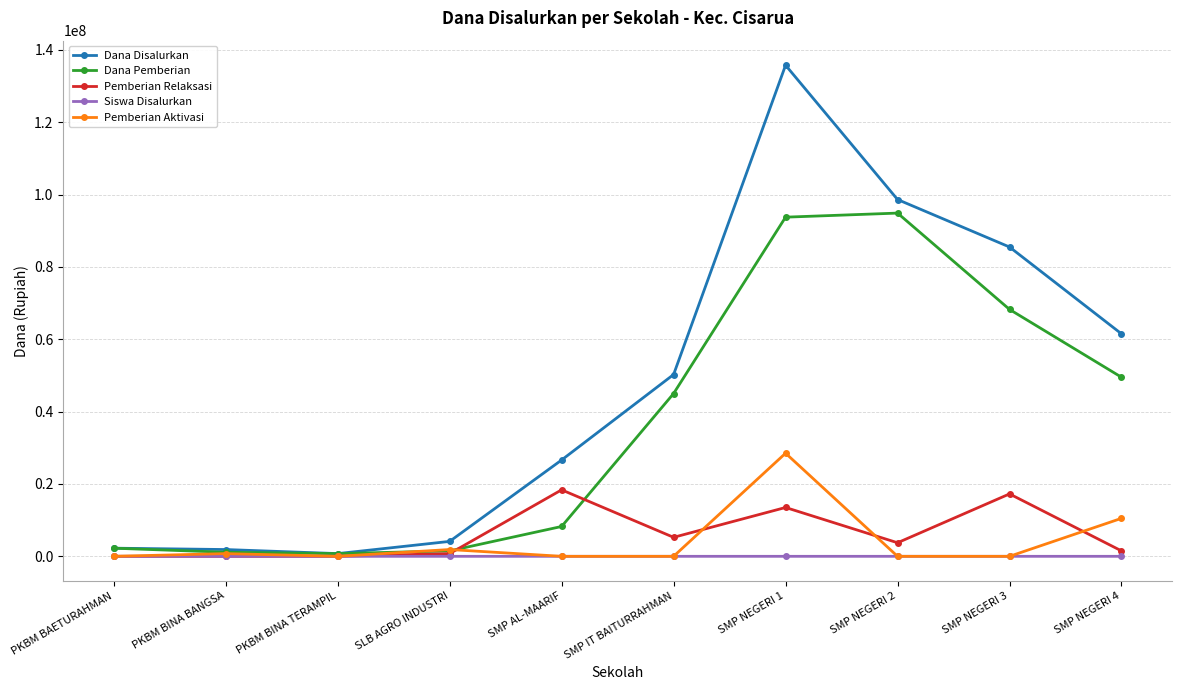

Which category has the highest value across all series?

SMP NEGERI 1